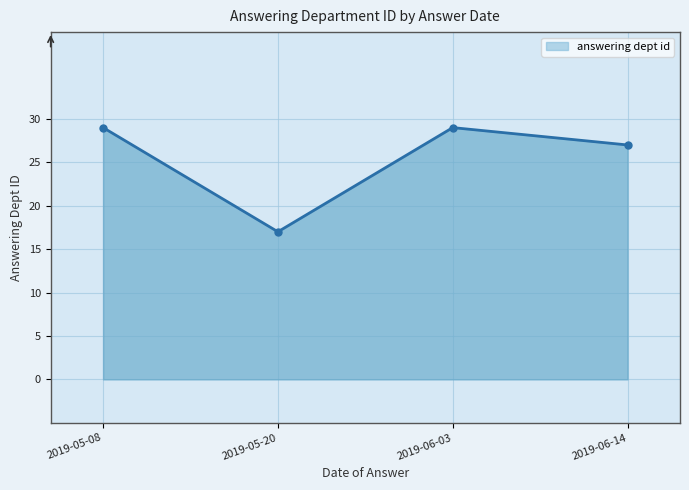

Which has a higher value, 2019-06-03 or 2019-05-20?

2019-06-03